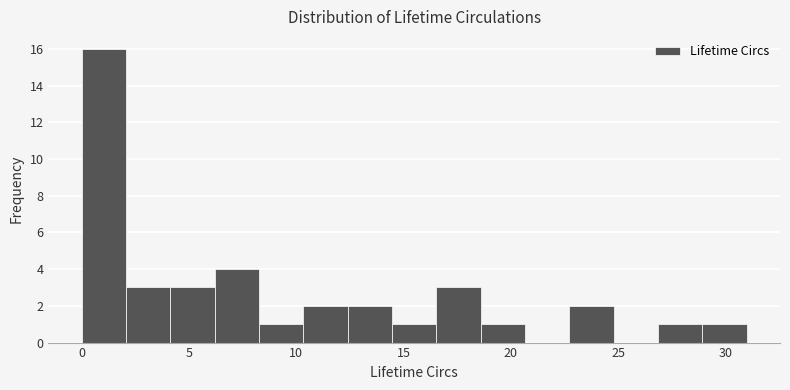

Reading left to right, list every bar in this chart as the range it spans on the x-axis followed by its height. Neither the bar edges nor the heights are printed on the chart, so give them approximately, as read against the axes.

0.0 to 2.0: 16
2.0 to 4.0: 3
4.0 to 6.0: 3
6.0 to 8.5: 4
8.5 to 10.5: 1
10.5 to 12.5: 2
12.5 to 14.5: 2
14.5 to 16.5: 1
16.5 to 18.5: 3
18.5 to 20.5: 1
20.5 to 22.5: 0
22.5 to 25.0: 2
25.0 to 27.0: 0
27.0 to 29.0: 1
29.0 to 31.0: 1